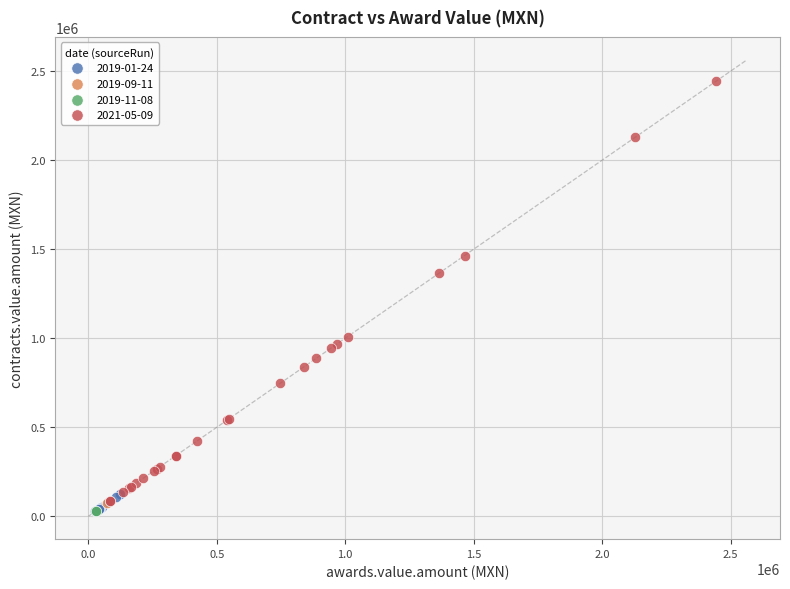

What are all the series names shown in the legend?

2019-01-24, 2019-09-11, 2019-11-08, 2021-05-09